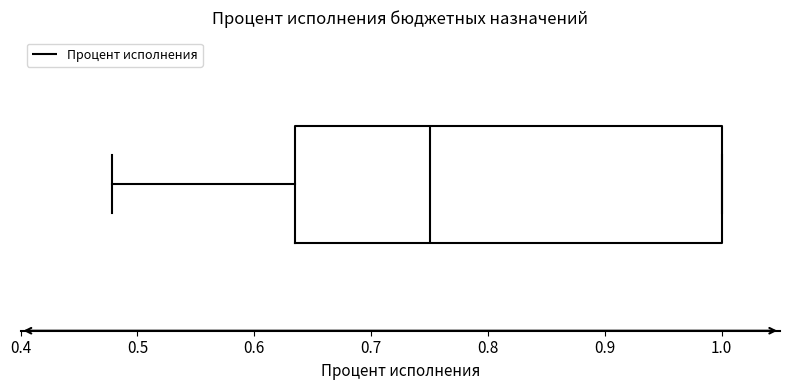

Where does the left whisker of the box end on the x-axis? The values are not printed on the chart, so give them approximately, as read against the axis.

0.48